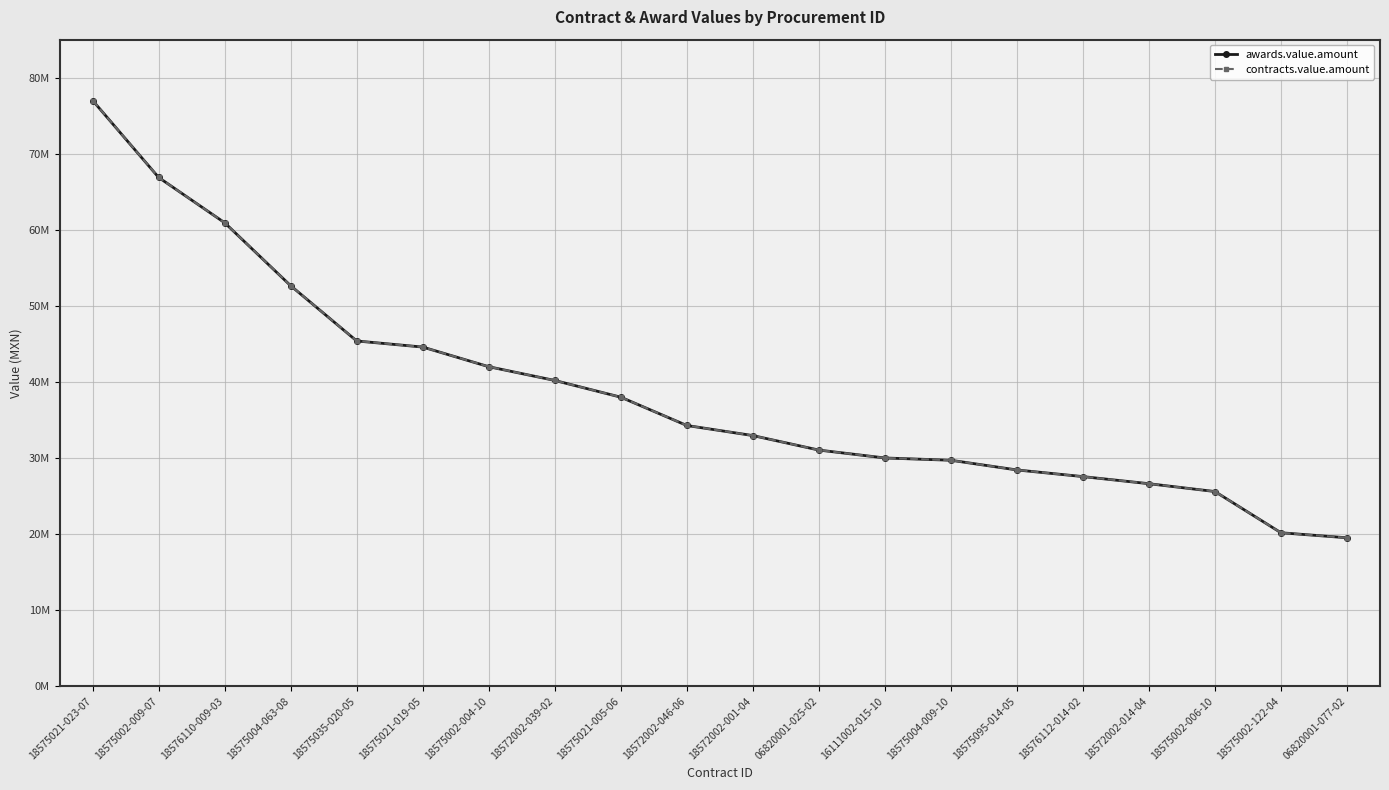

Does the chart have visible grid lines?

Yes